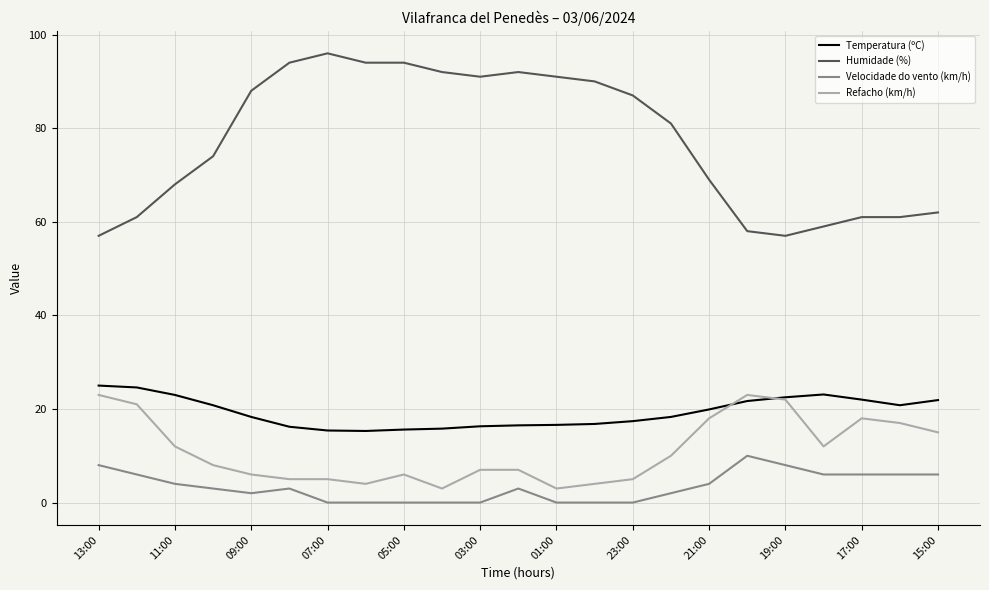

What is the difference between the second highest and second lowest values in the Humidade (%) series?

37.0